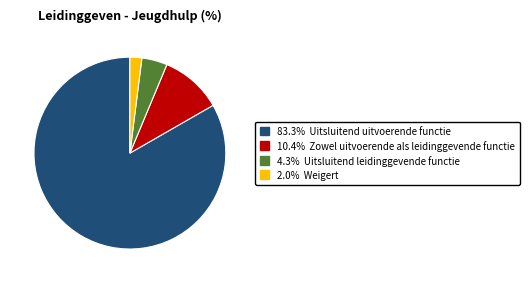

Does any single category account for the majority?

Yes